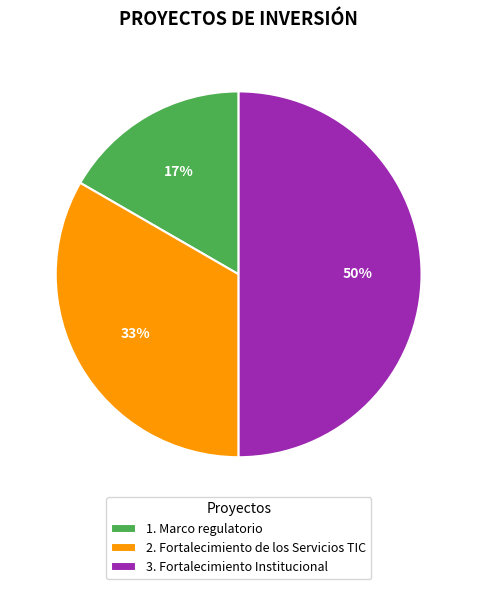

What is the smallest slice in the pie chart?

1. Marco regulatorio